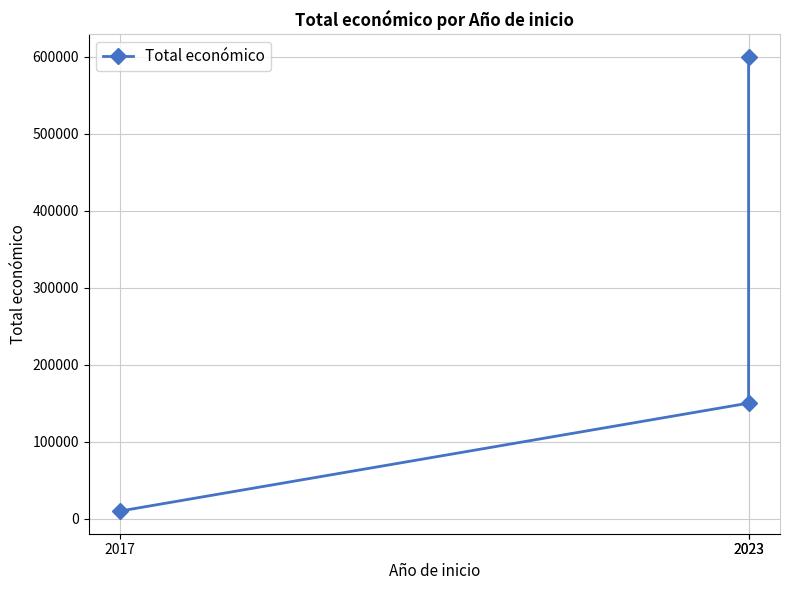

What is the value of the 2nd point from the left?

150000